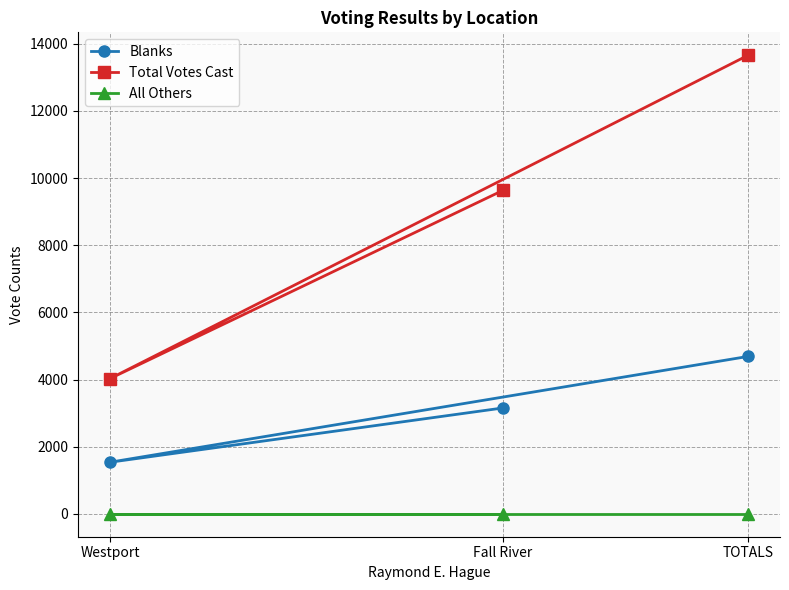

The value of Blanks at TOTALS is 4688. True or false?

True